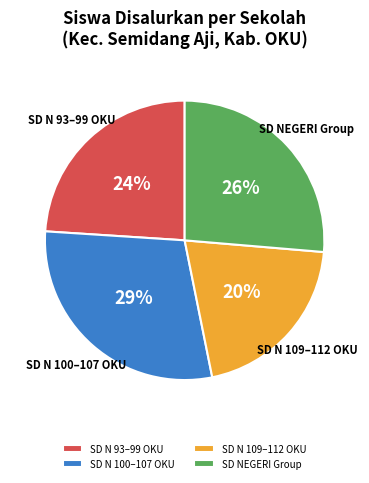

Does SD NEGERI Group account for over 50% of the chart?

No